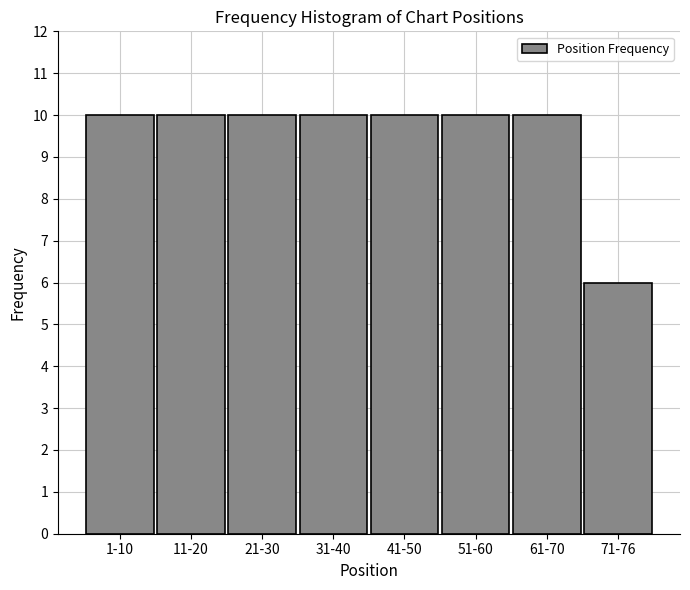

Reading left to right, transcribe all the data shown in this chart.

10	10	10	10	10	10	10	6